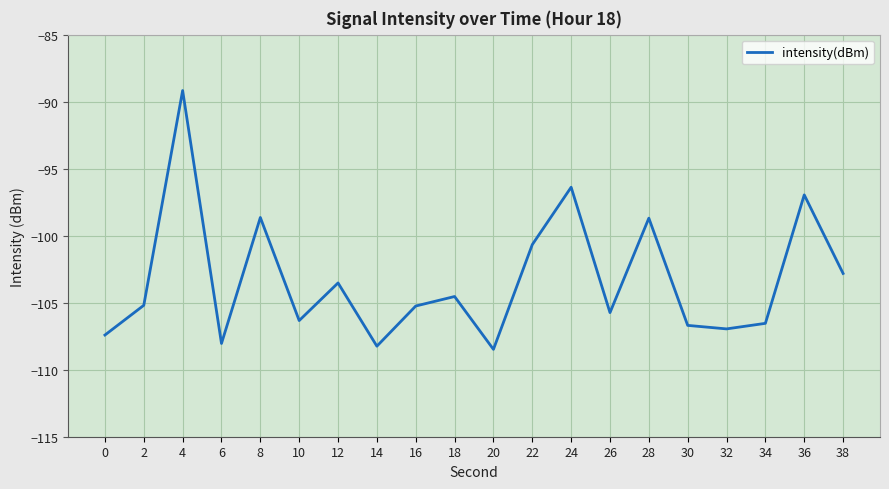

How many interior local valleys (lower than both neighbors) does the data have?

6